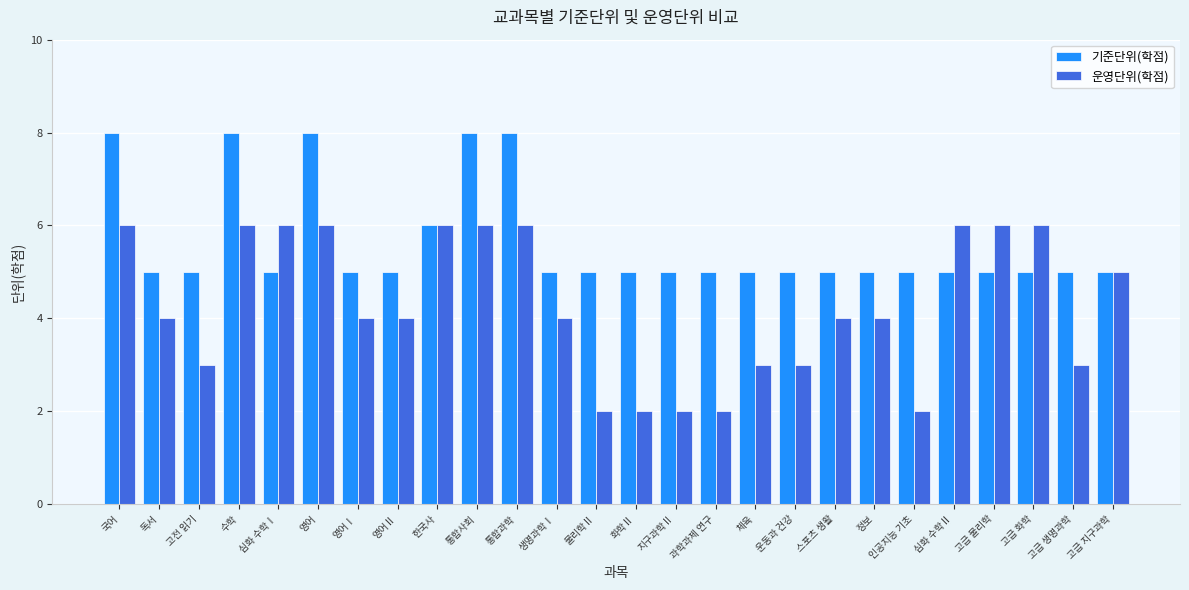

What is the value of the 운영단위(학점) bar at the 19th from the left?

4